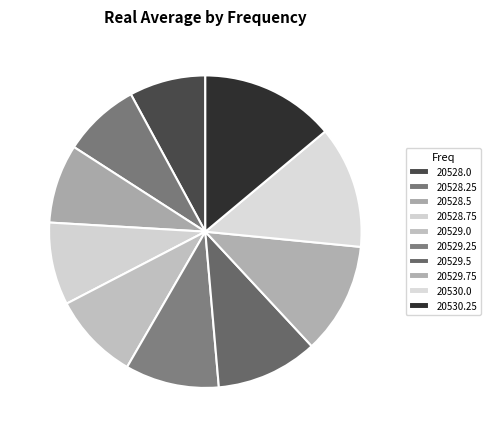

Is 20528.5 the majority of the pie?

No